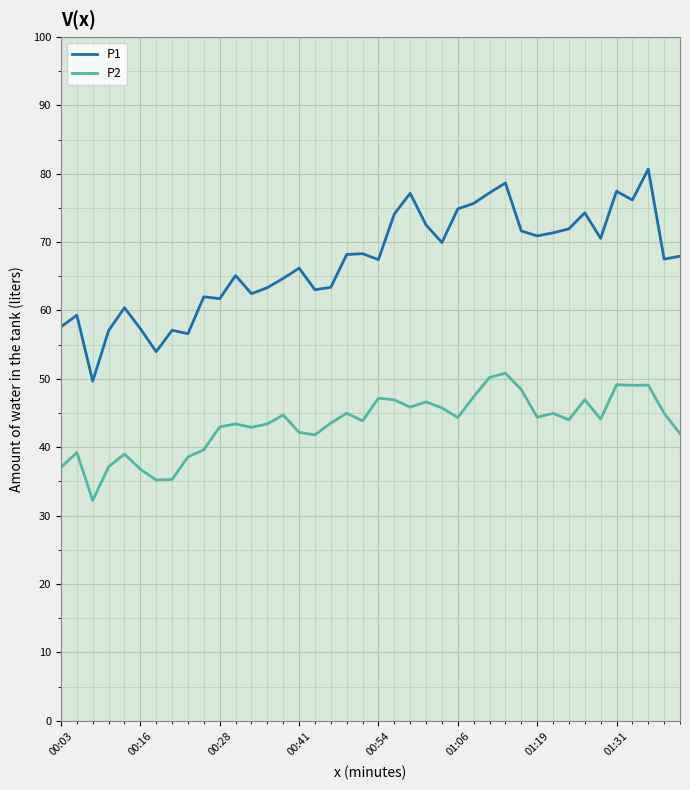

List the series in order of their overall mean, highest first.

P1, P2